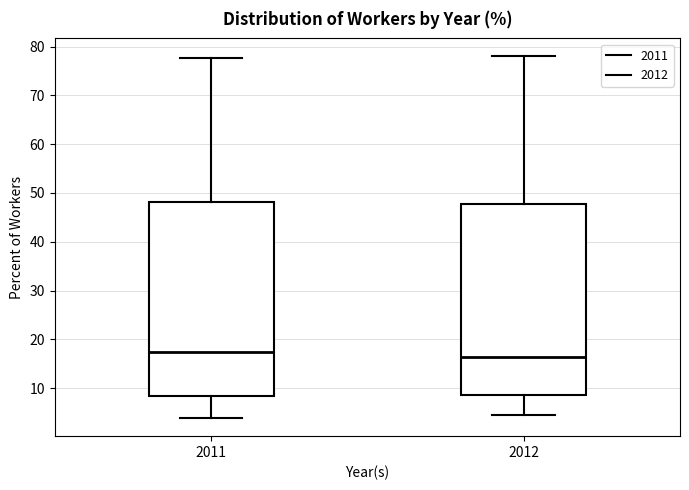

Which box's median line is the highest?

2011